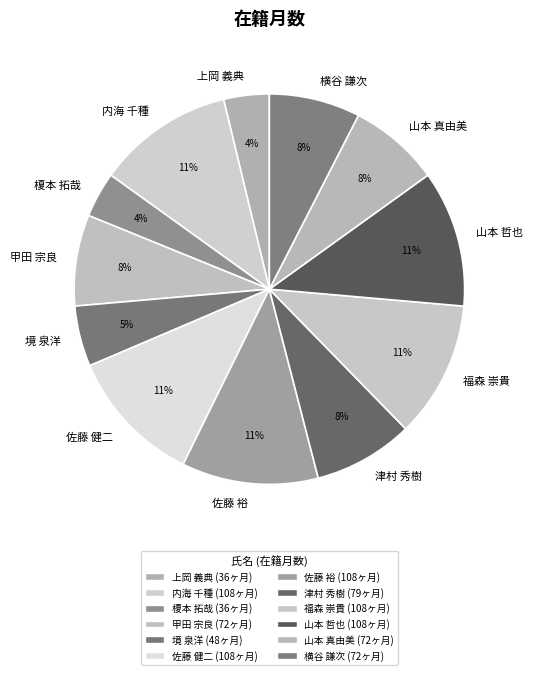

To the nearest percent, what is the average slice percentage?

8%